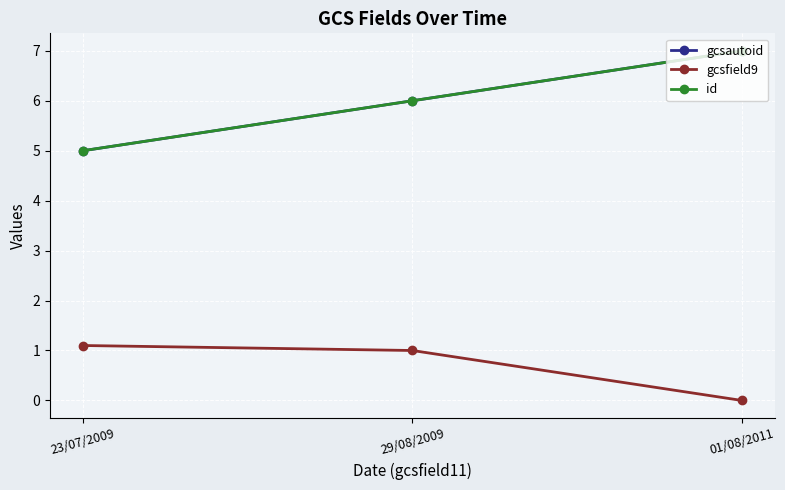

Between 01/08/2011 and 29/08/2009, which is larger?

01/08/2011